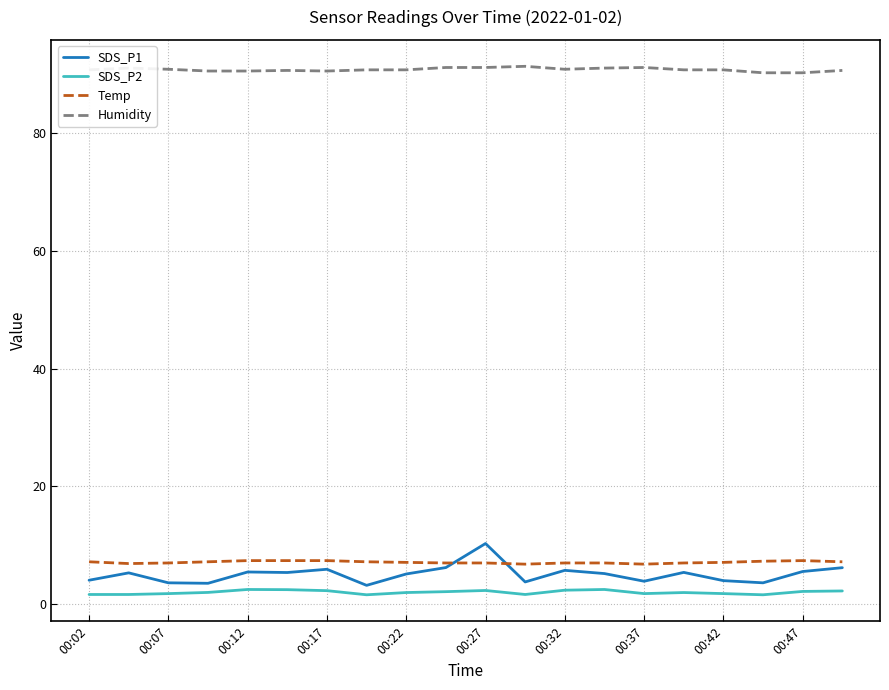

Which series has the largest total across all categories?

Humidity